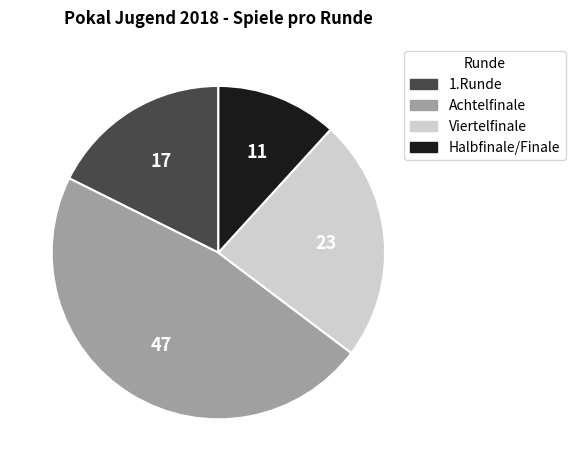

Does 1.Runde represent more than half of the total?

No